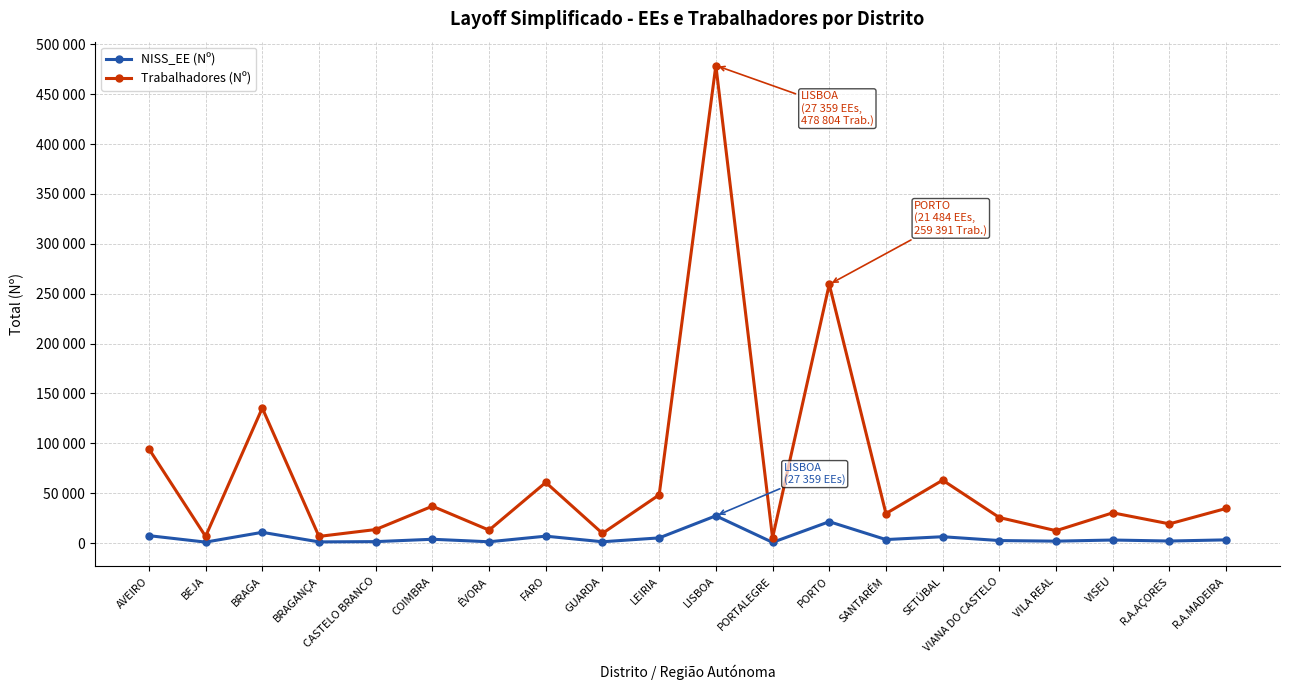

What are all the series names shown in the legend?

NISS_EE (Nº), Trabalhadores (Nº)